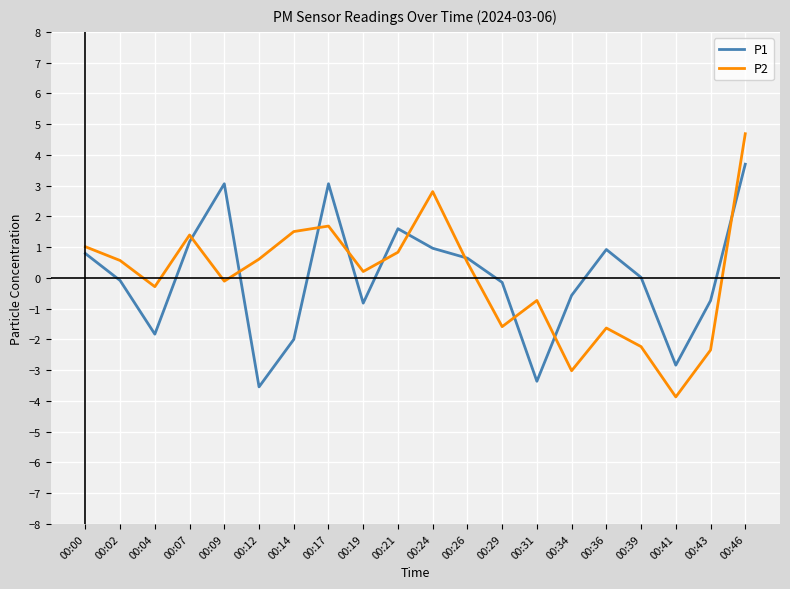

Is the value of P1 at 00:12 greater than the value of P2 at 00:34?

No